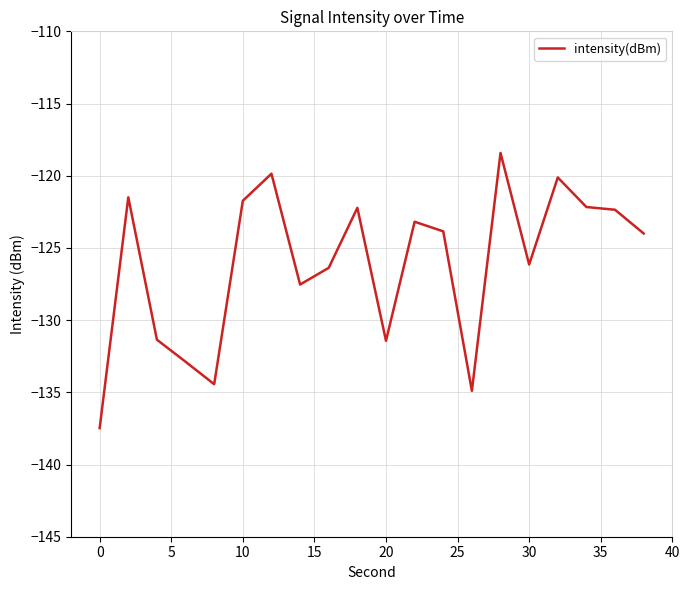

Is this an area chart (filled region under the line)?

No